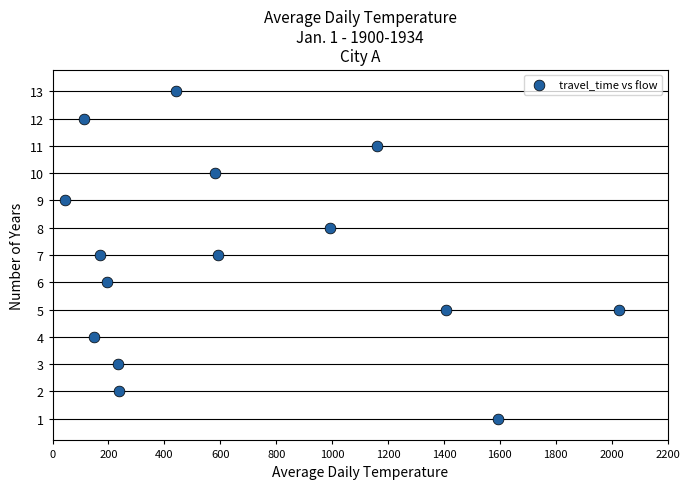

What is the range of Y values (max minus min)?

12